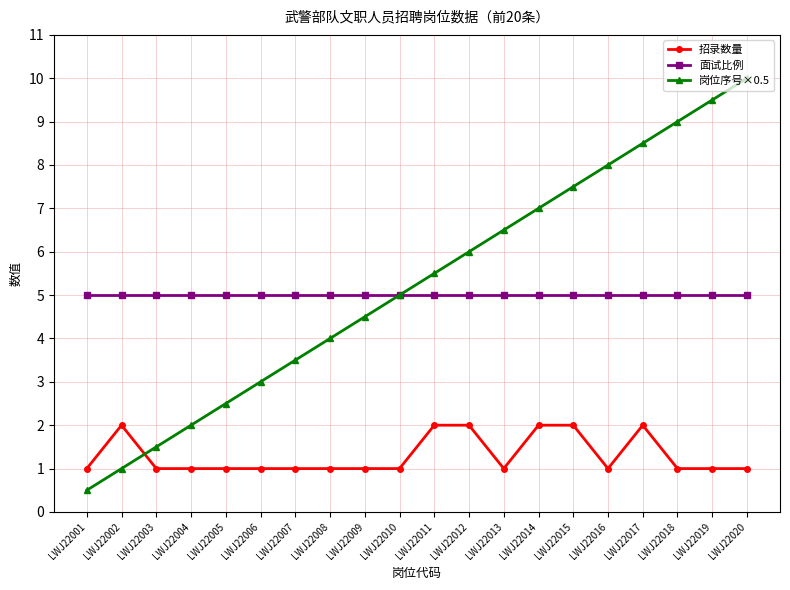

What is the total value across all series at LWJ22008?

10.0